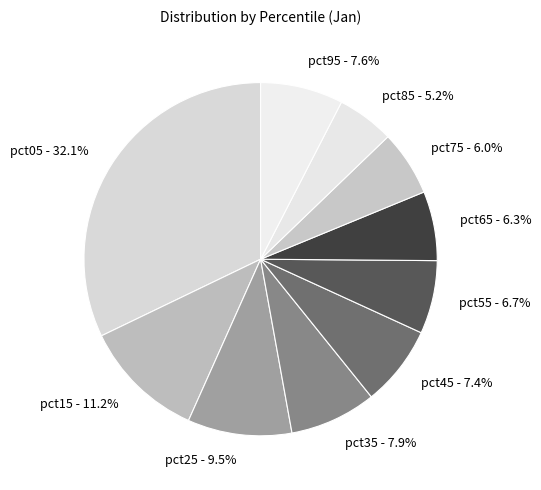

Is it true that pct65 is 17% of the pie?

False